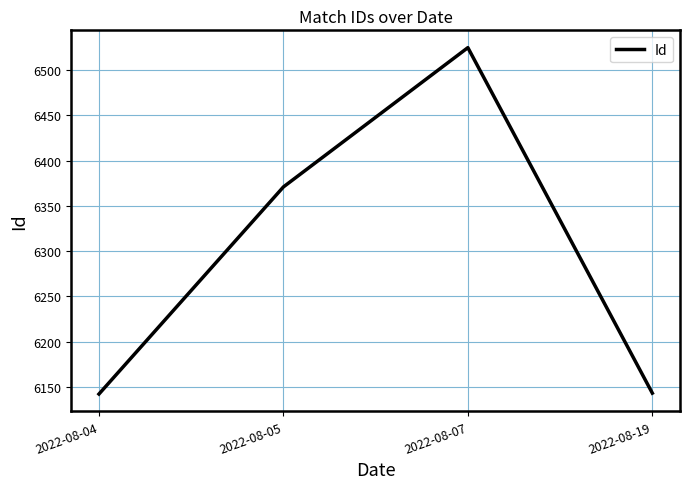

What is the ratio of the value at 2022-08-07 to the value at 2022-08-05?

1.0